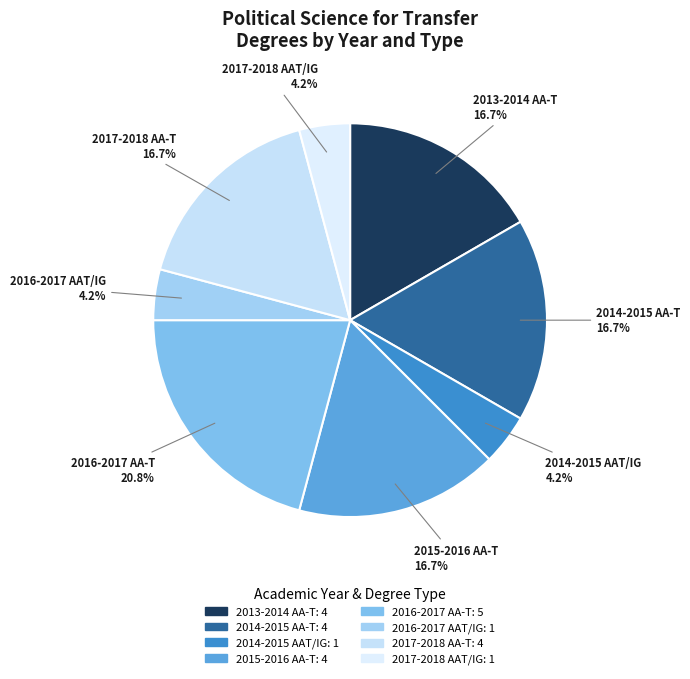

Is 2016-2017 AA-T the majority of the pie?

No